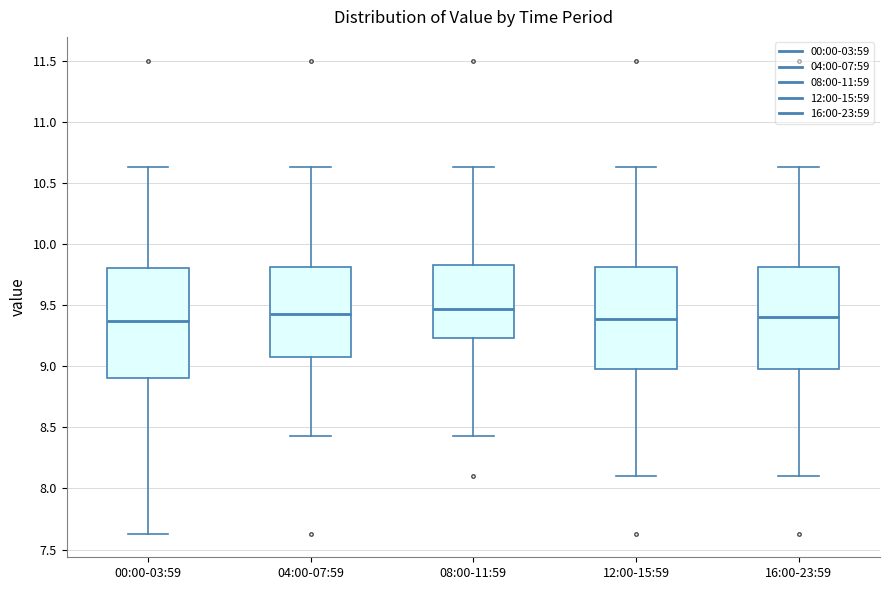

Reading left to right, transcribe this box plot: for each box, give where its median line is, the range the box spans, and where its two whiskers end, as read against the y-axis. The values are not printed on the chart, so give them approximately, as read against the axis.

00:00-03:59: median 9.35, box 8.90 to 9.80, whiskers 7.65 to 10.65
04:00-07:59: median 9.45, box 9.10 to 9.80, whiskers 8.45 to 10.65
08:00-11:59: median 9.45, box 9.25 to 9.85, whiskers 8.45 to 10.65
12:00-15:59: median 9.40, box 9.00 to 9.80, whiskers 8.10 to 10.65
16:00-23:59: median 9.40, box 9.00 to 9.80, whiskers 8.10 to 10.65